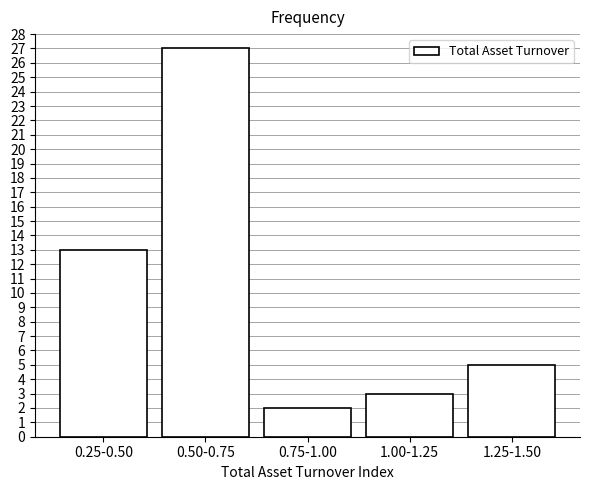

Reading right to left, transcribe all the data shown in this chart.

5	3	2	27	13